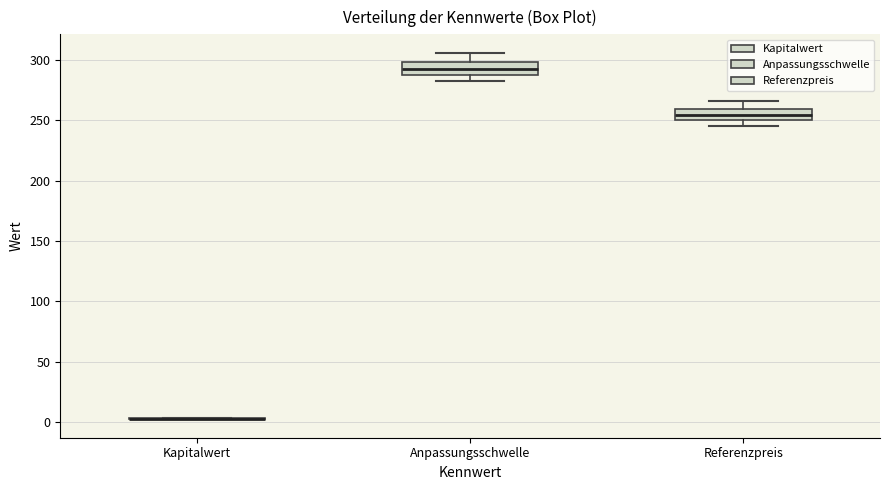

Where is the upper edge of the box for Anpassungsschwelle on the y-axis? The values are not printed on the chart, so give them approximately, as read against the axis.

300